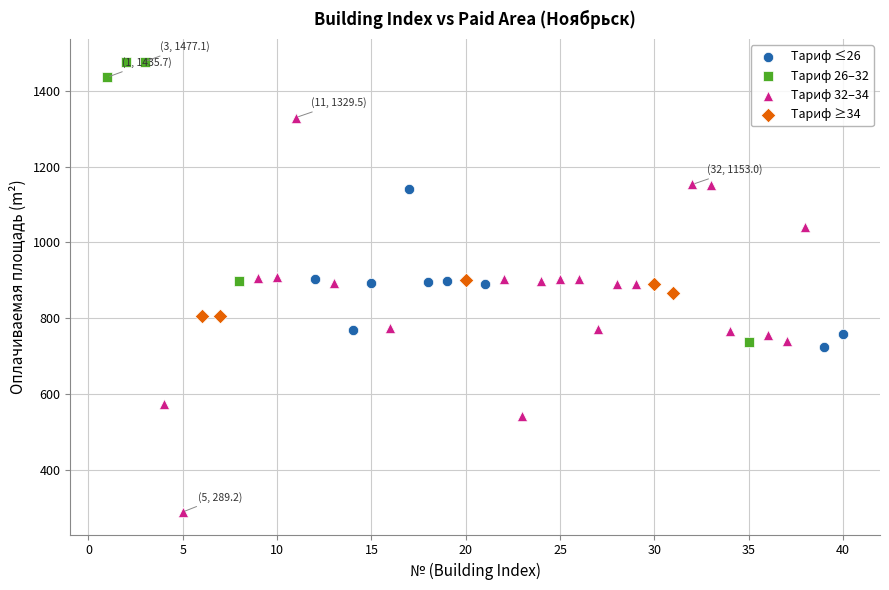

Which series reaches the minimum Y coordinate?

Тариф 32–34